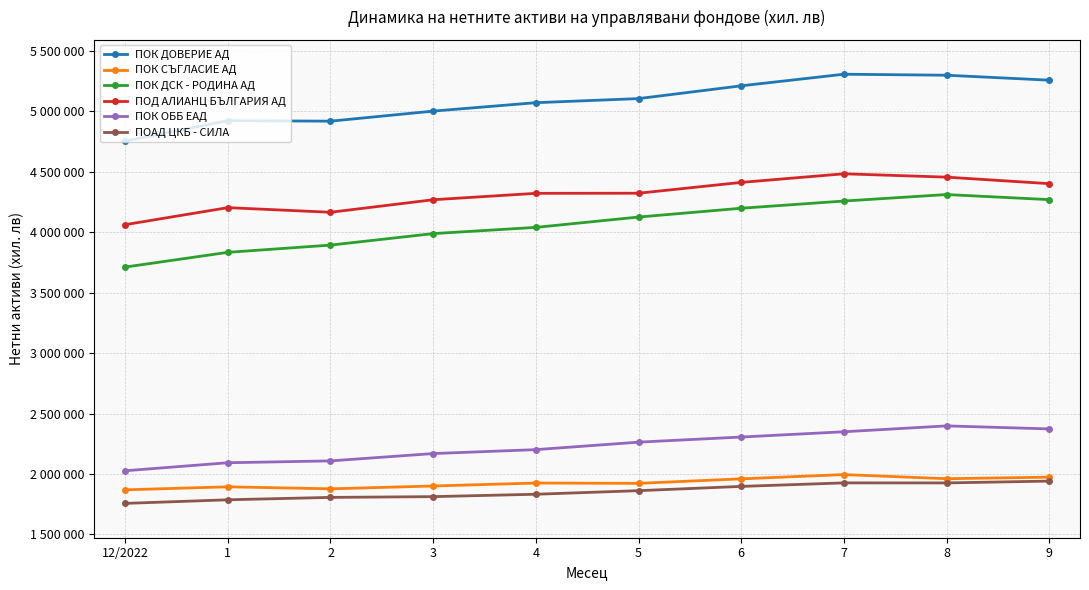

List the series in order of their peak value, lowest first.

ПОАД ЦКБ - СИЛА, ПОК СЪГЛАСИЕ АД, ПОК ОББ ЕАД, ПОК ДСК - РОДИНА АД, ПОД АЛИАНЦ БЪЛГАРИЯ АД, ПОК ДОВЕРИЕ АД